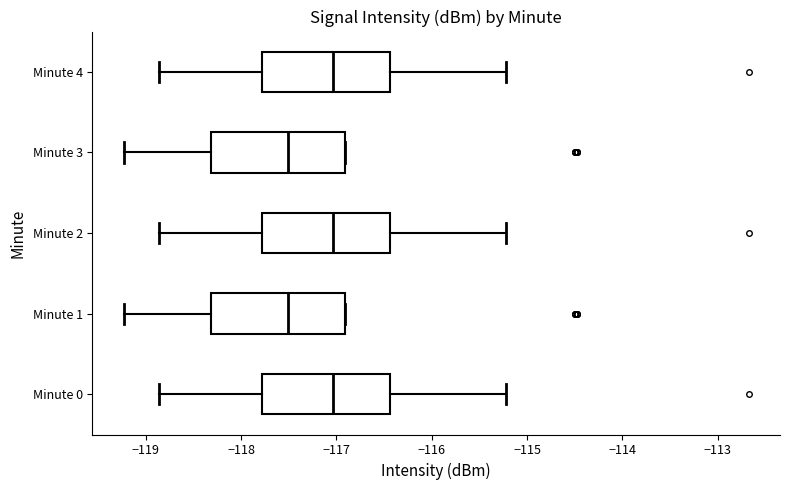

Reading bottom to top, read every box against the x-axis: the position of its median line, the range the box covers, and the ends of its whiskers. The values are not printed on the chart, so give them approximately, as read against the axis.

Minute 0: median -117.0, box -117.8 to -116.4, whiskers -118.9 to -115.2
Minute 1: median -117.5, box -118.3 to -116.9, whiskers -119.2 to -116.9
Minute 2: median -117.0, box -117.8 to -116.4, whiskers -118.9 to -115.2
Minute 3: median -117.5, box -118.3 to -116.9, whiskers -119.2 to -116.9
Minute 4: median -117.0, box -117.8 to -116.4, whiskers -118.9 to -115.2